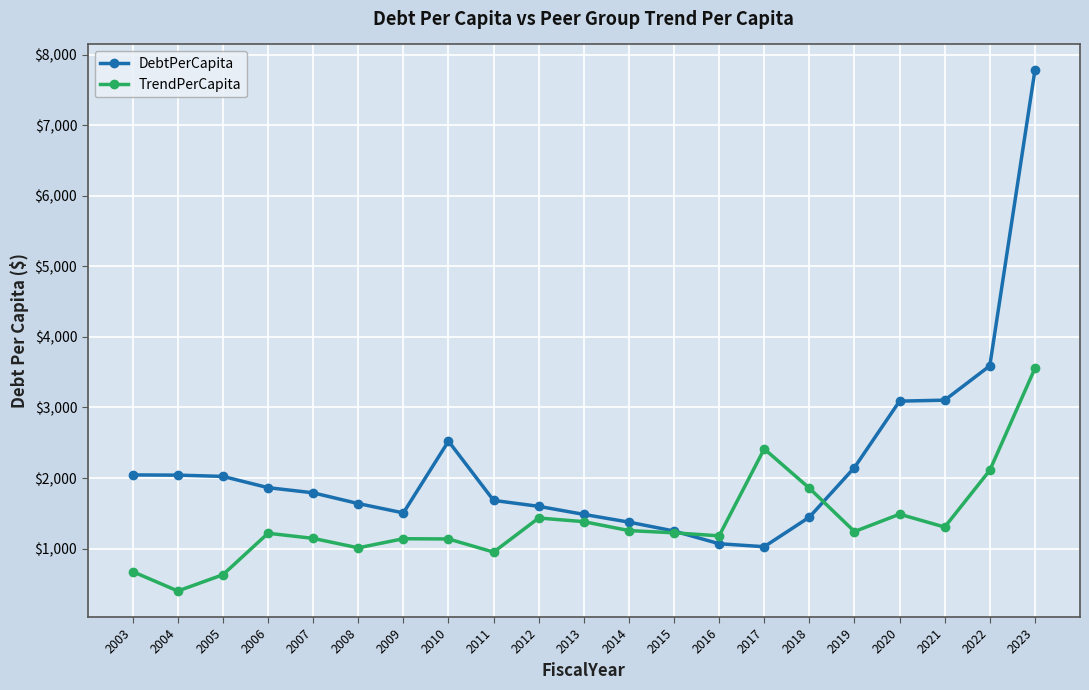

How many data points does each series have?

21